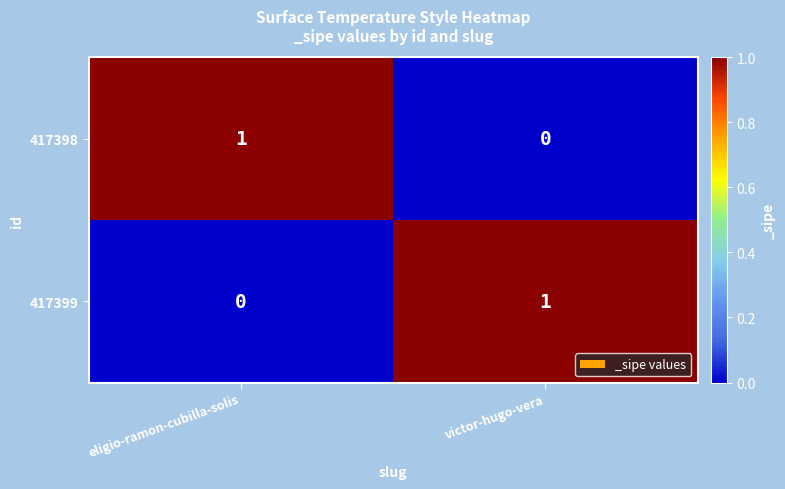

Reading left to right, extract all data points from this chart.

417398: eligio-ramon-cubilla-solis=1	victor-hugo-vera=0
417399: eligio-ramon-cubilla-solis=0	victor-hugo-vera=1